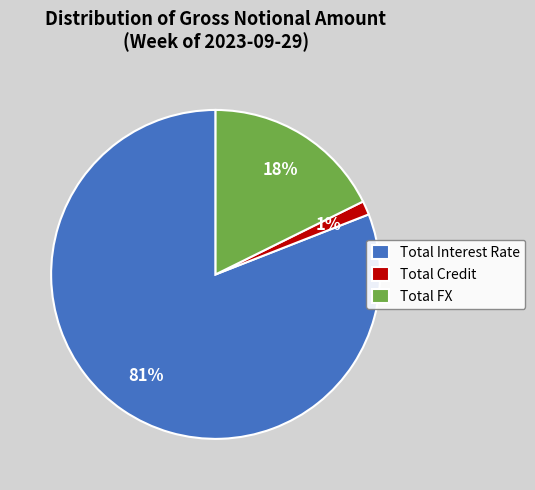

To the nearest percent, what portion does Total Credit represent?

1%